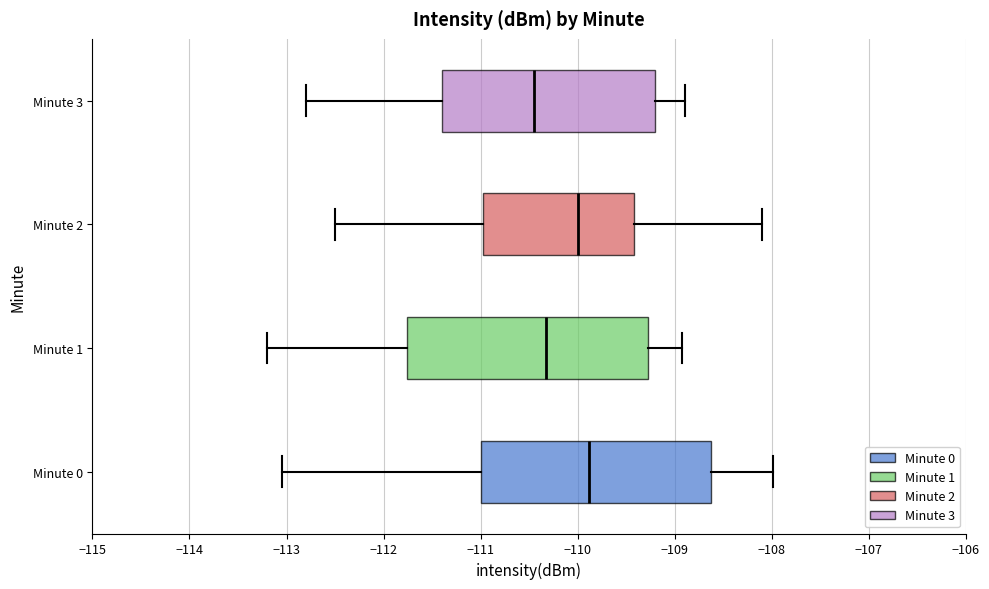

Reading bottom to top, transcribe this box plot: for each box, give where its median line is, the range the box spans, and where its two whiskers end, as read against the x-axis. The values are not printed on the chart, so give them approximately, as read against the axis.

Minute 0: median -109.9, box -111.0 to -108.6, whiskers -113.0 to -108.0
Minute 1: median -110.3, box -111.8 to -109.3, whiskers -113.2 to -108.9
Minute 2: median -110.0, box -111.0 to -109.4, whiskers -112.5 to -108.1
Minute 3: median -110.4, box -111.4 to -109.2, whiskers -112.8 to -108.9